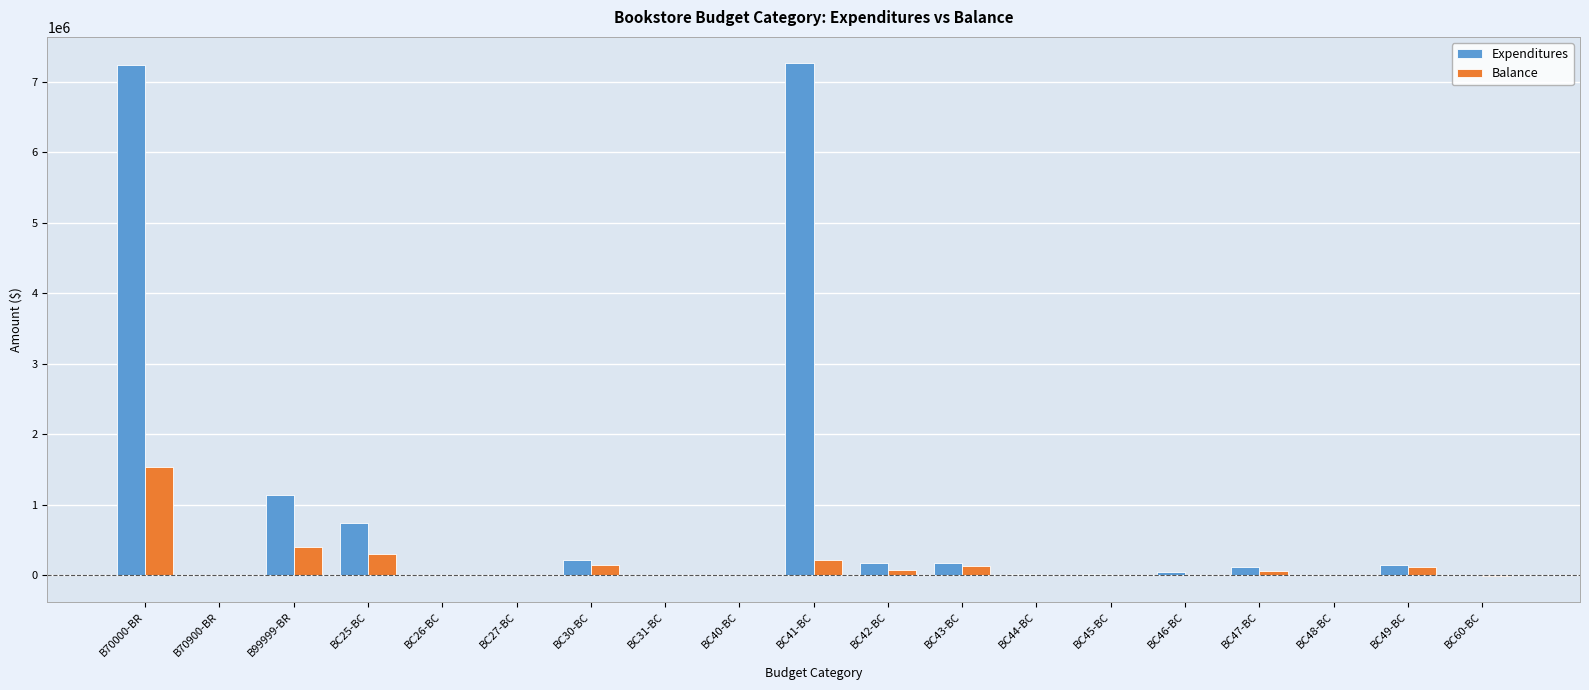

At which category is the sum across all series the highest?

B70000-BR